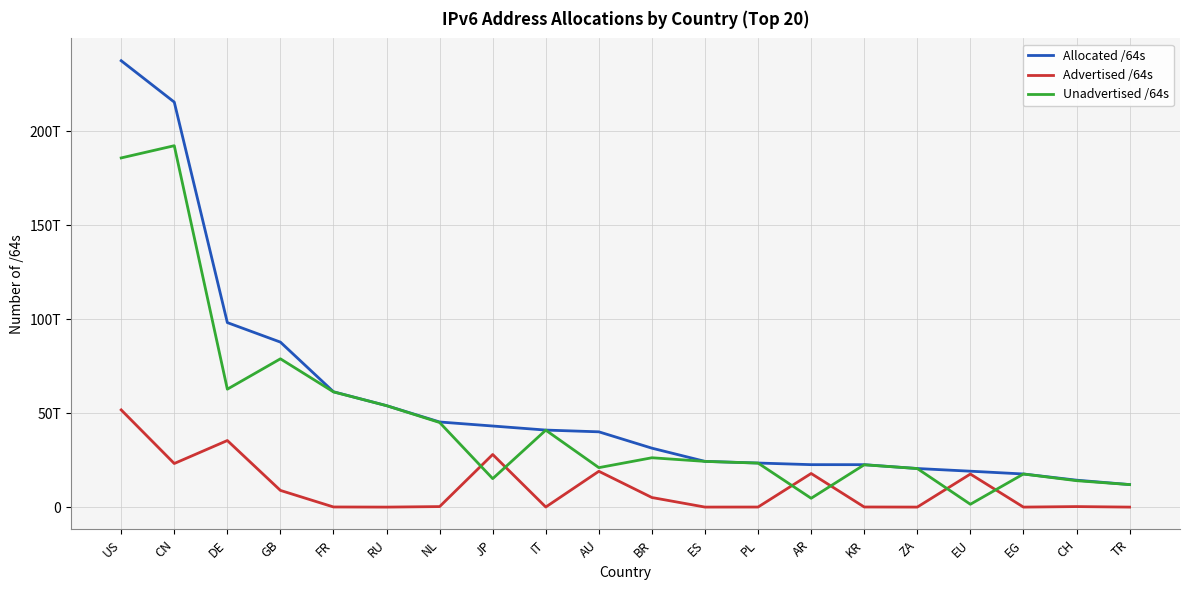

Is this an area chart (filled region under the line)?

No